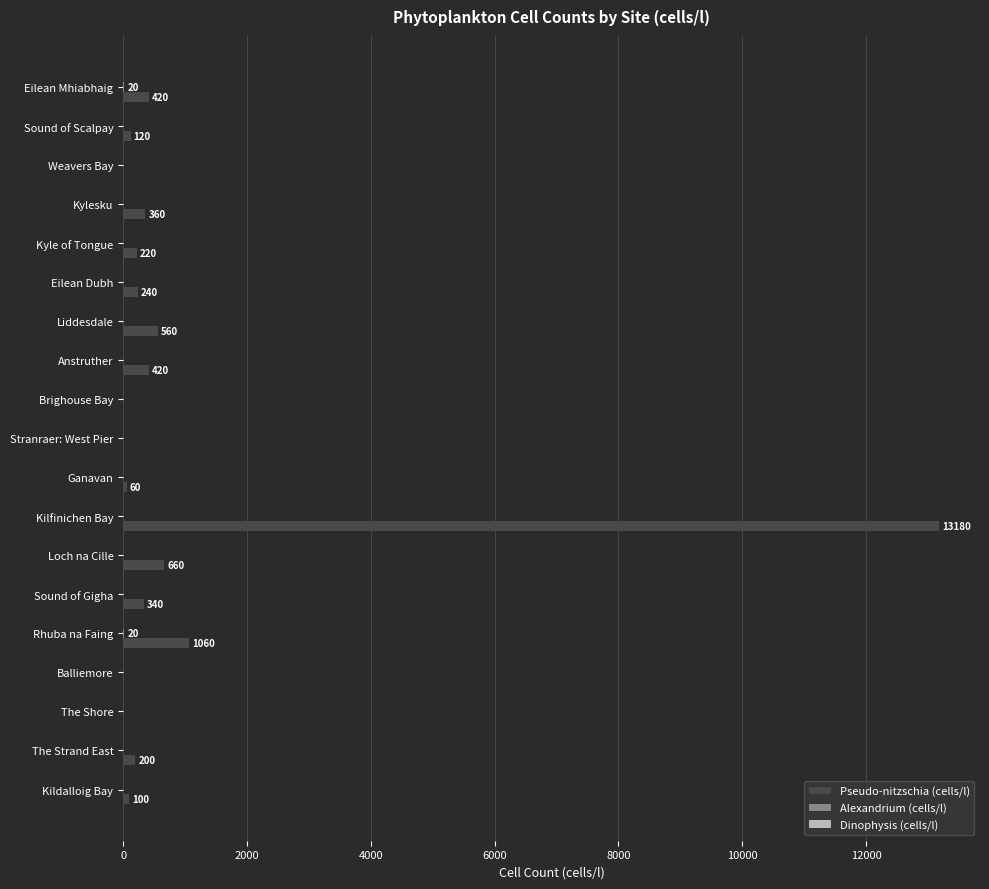

What is the highest value of the Pseudo-nitzschia (cells/l) series?

13180